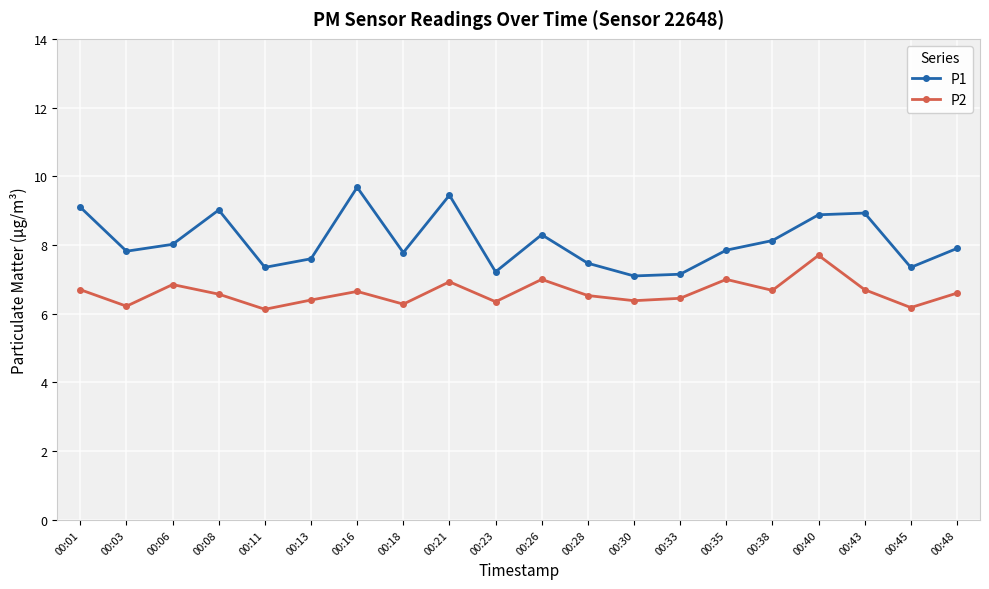

Where is the first local maximum for P2?

00:06